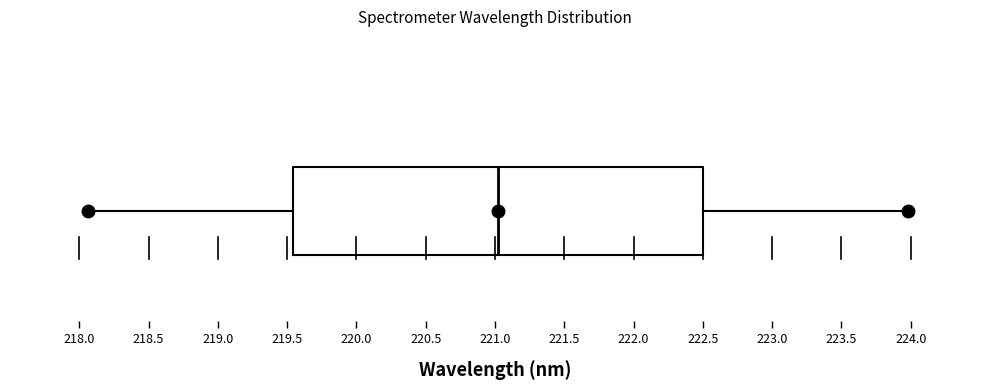

Where does the median line of the box sit on the x-axis? The values are not printed on the chart, so give them approximately, as read against the axis.

221.00